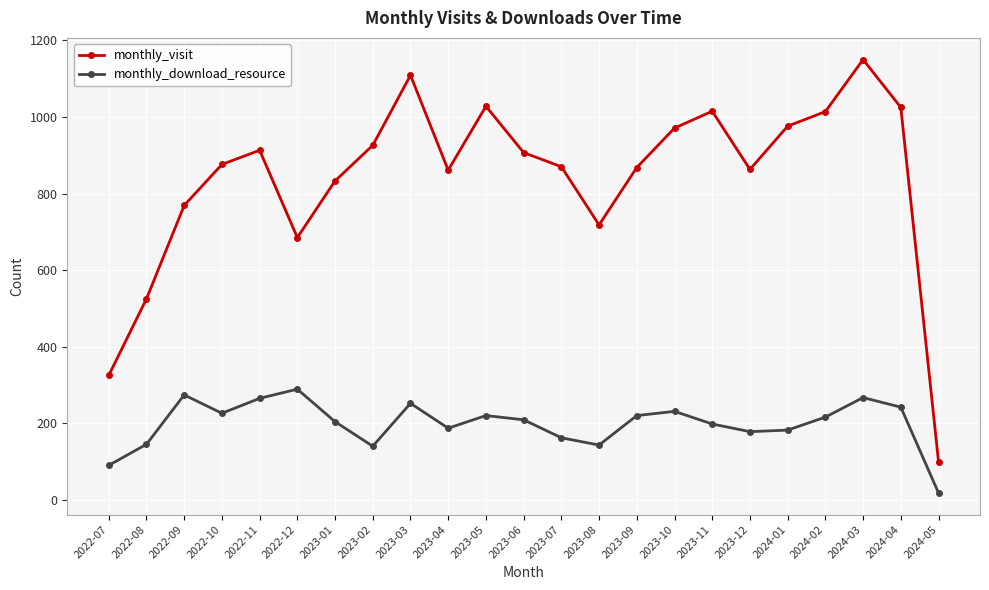

Rank the series by their maximum value, from lowest to highest.

monthly_download_resource, monthly_visit